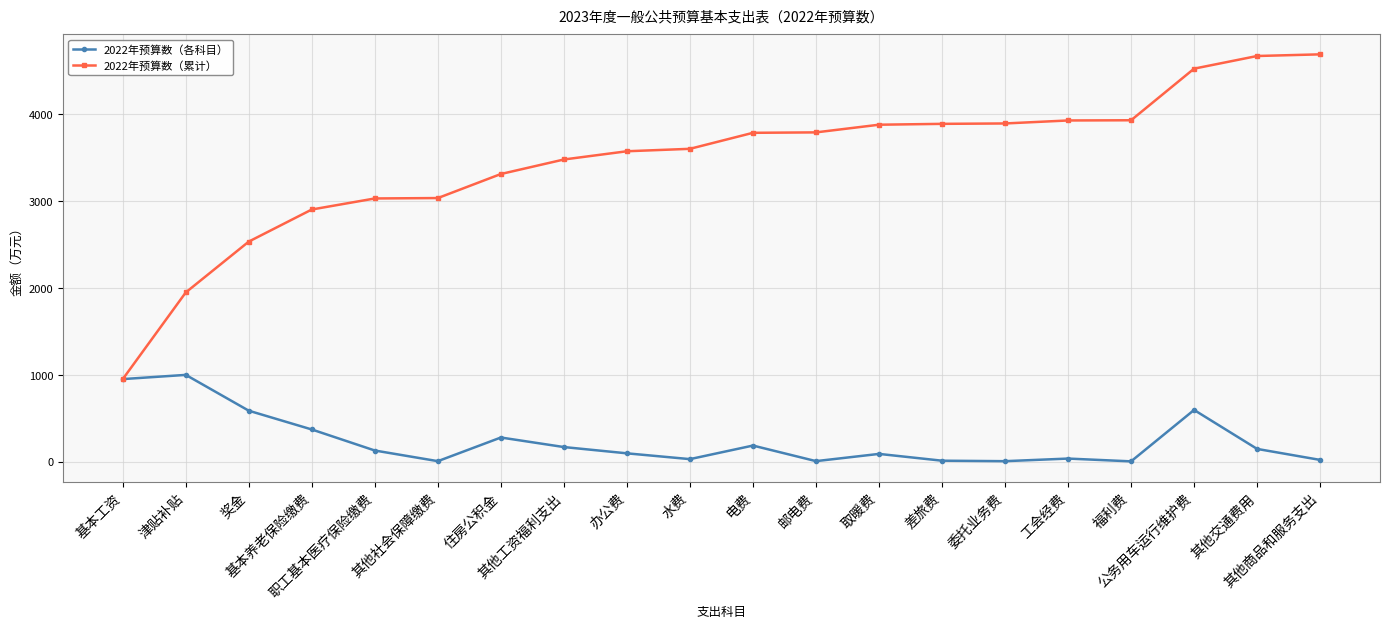

What is the difference between the second highest and second lowest values in the 2022年预算数（各科目） series?

944.7